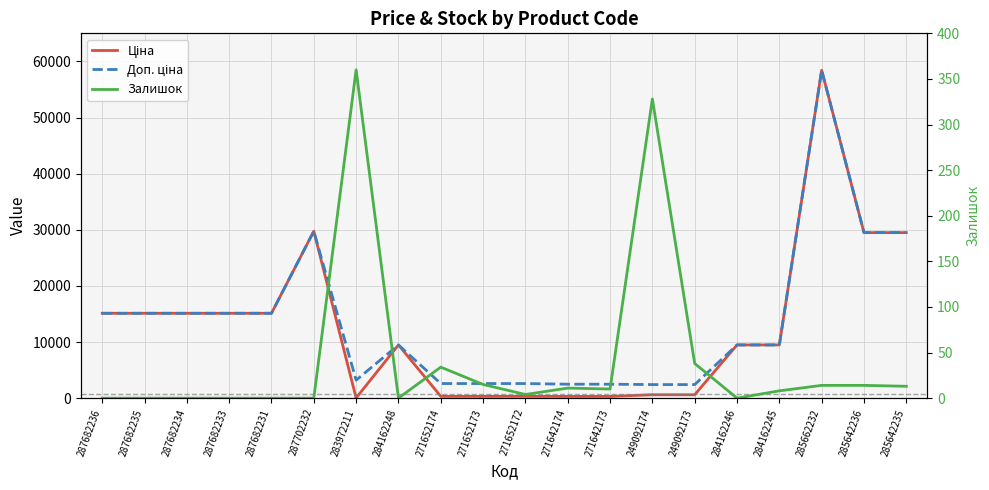

True or false: Ціна has a value of 58426.5 at 285662232.

True